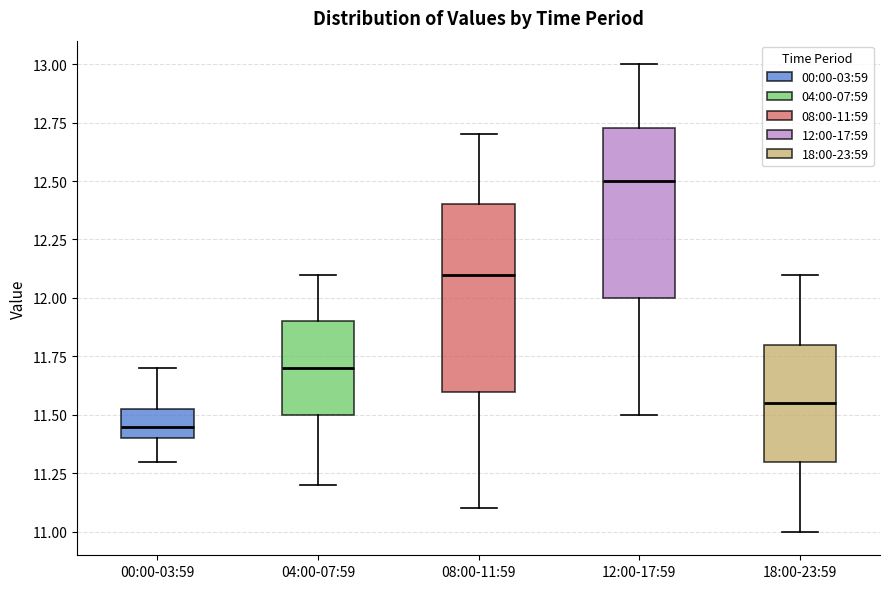

Reading left to right, read every box against the y-axis: the position of its median line, the range the box covers, and the ends of its whiskers. The values are not printed on the chart, so give them approximately, as read against the axis.

00:00-03:59: median 11.45, box 11.40 to 11.55, whiskers 11.30 to 11.70
04:00-07:59: median 11.70, box 11.50 to 11.90, whiskers 11.20 to 12.10
08:00-11:59: median 12.10, box 11.60 to 12.40, whiskers 11.10 to 12.70
12:00-17:59: median 12.50, box 12.00 to 12.75, whiskers 11.50 to 13.00
18:00-23:59: median 11.55, box 11.30 to 11.80, whiskers 11.00 to 12.10